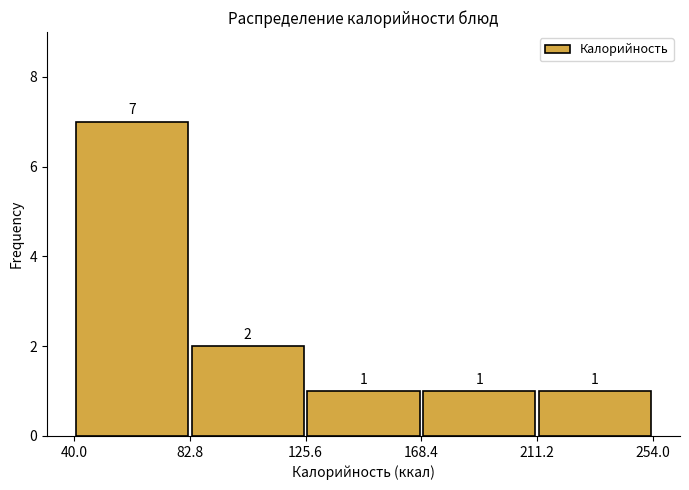

What is the height of the bar covering 82.8 to 125.6 on the x-axis?

2